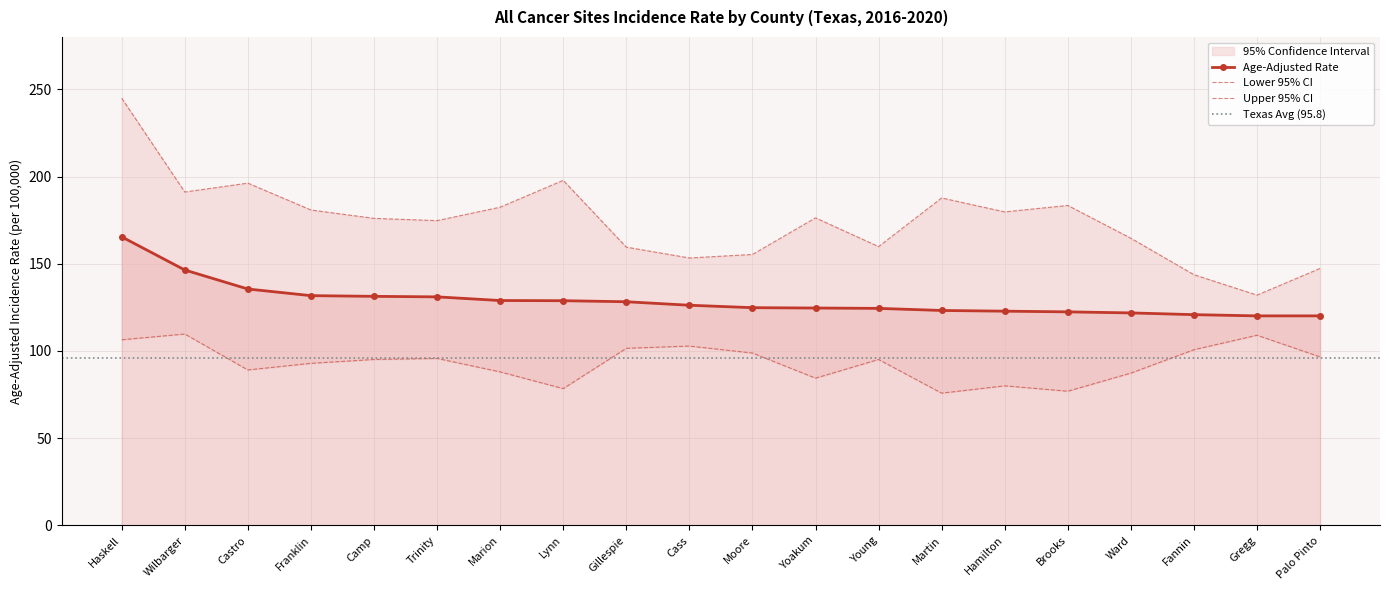

True or false: Upper 95% CI and Lower 95% CI cross at least once.

False